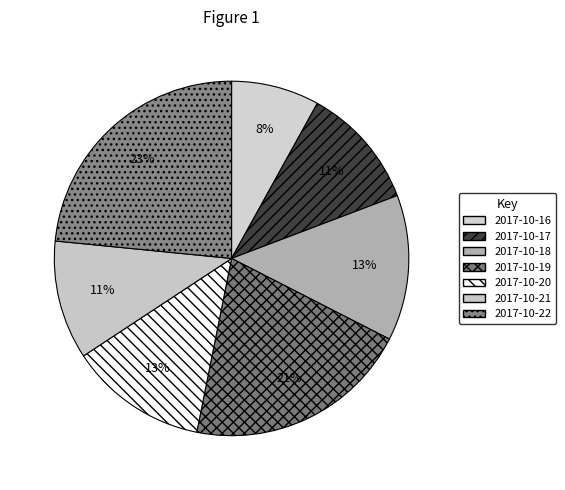

True or false: 2017-10-18 accounts for 7% of the total.

False